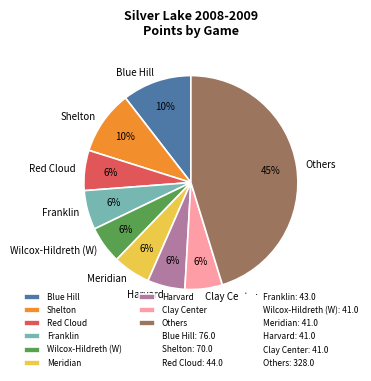

The Blue Hill slice represents 1% of the pie. True or false?

False